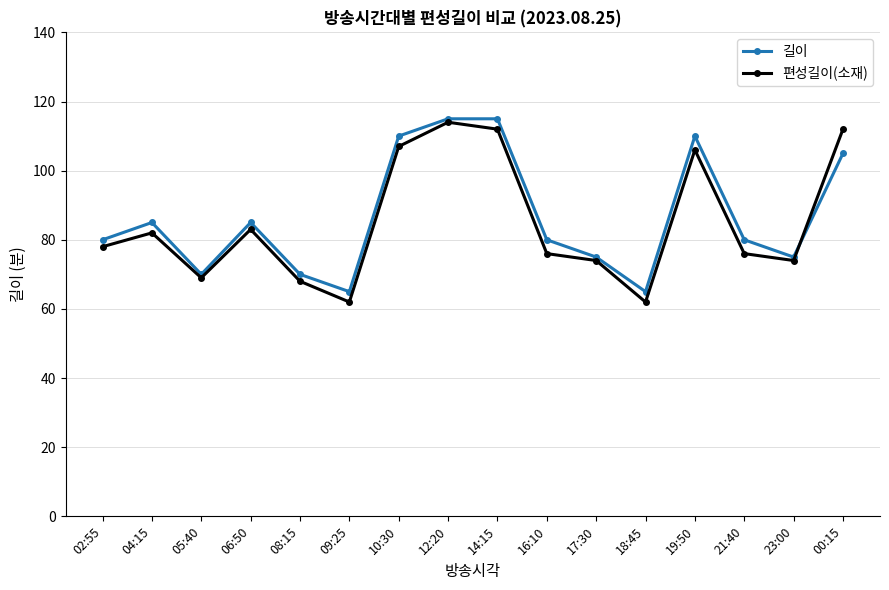

Reading left to right, transcribe all the data shown in this chart.

길이: 02:55=80	04:15=85	05:40=70	06:50=85	08:15=70	09:25=65	10:30=110	12:20=115	14:15=115	16:10=80	17:30=75	18:45=65	19:50=110	21:40=80	23:00=75	00:15=105
편성길이(소재): 02:55=78	04:15=82	05:40=69	06:50=83	08:15=68	09:25=62	10:30=107	12:20=114	14:15=112	16:10=76	17:30=74	18:45=62	19:50=106	21:40=76	23:00=74	00:15=112